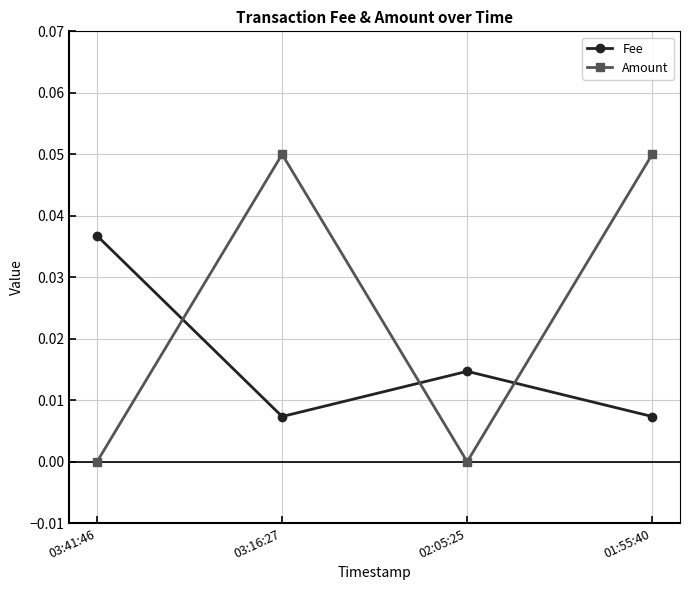

True or false: Fee and Amount intersect in this chart.

True